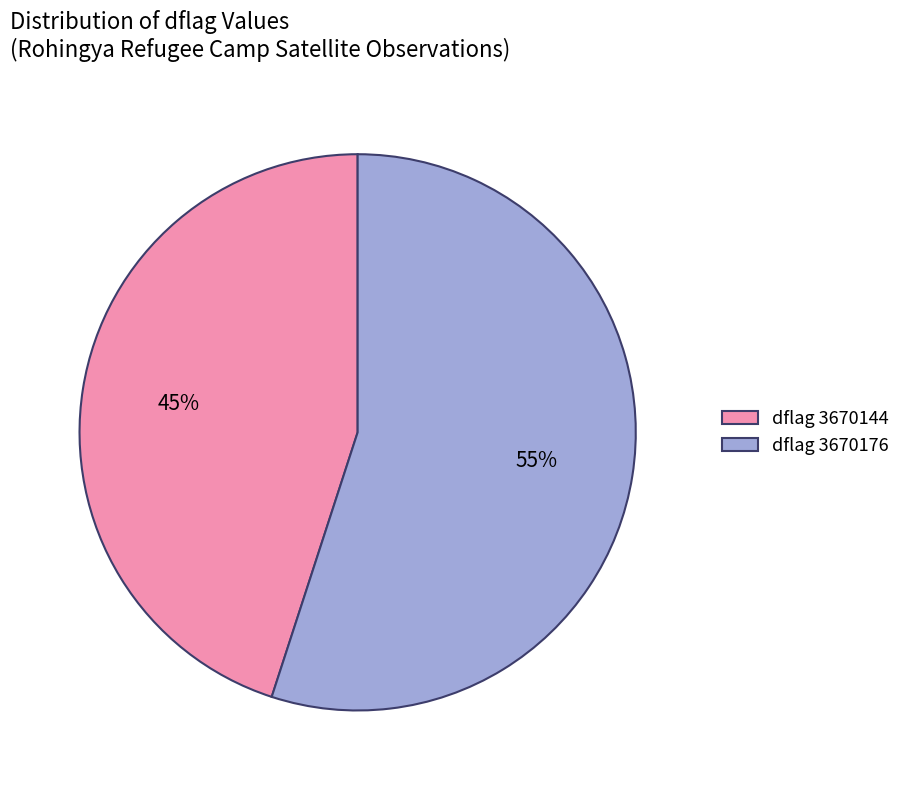

How many segments does this pie chart have?

2